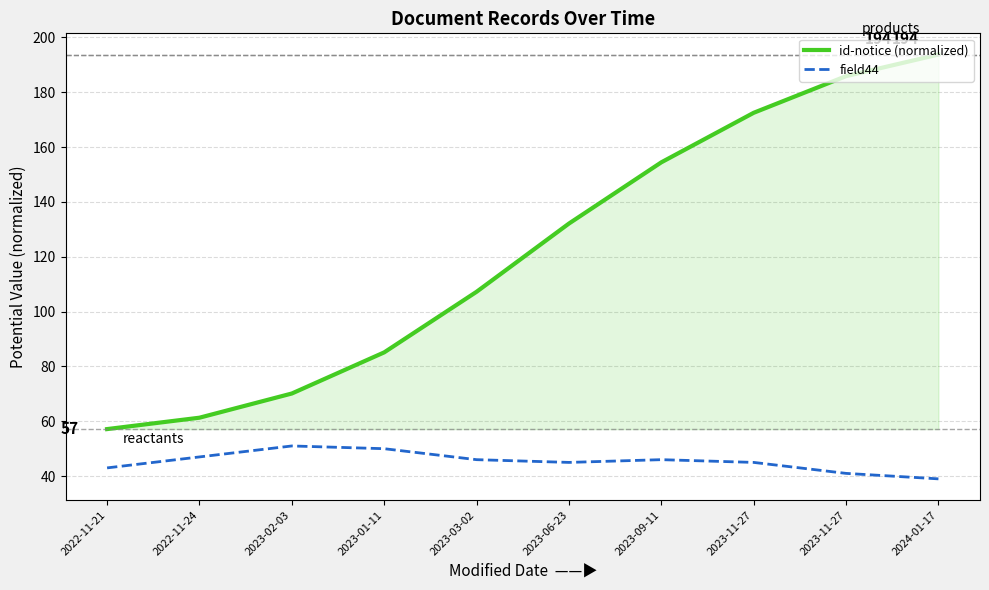

How many lines are shown in the chart?

2